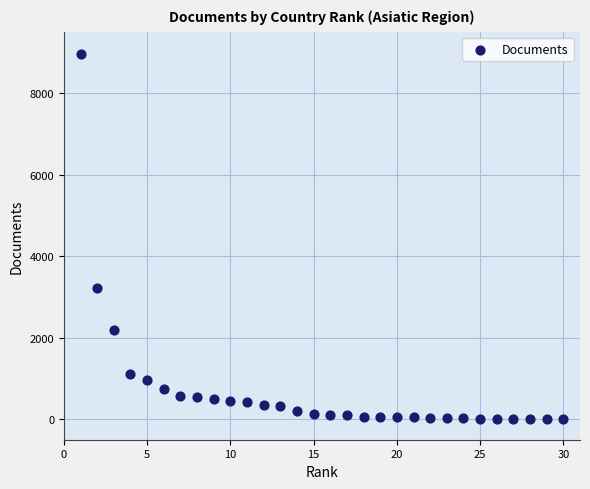

What is the range of X values (max minus min)?

29